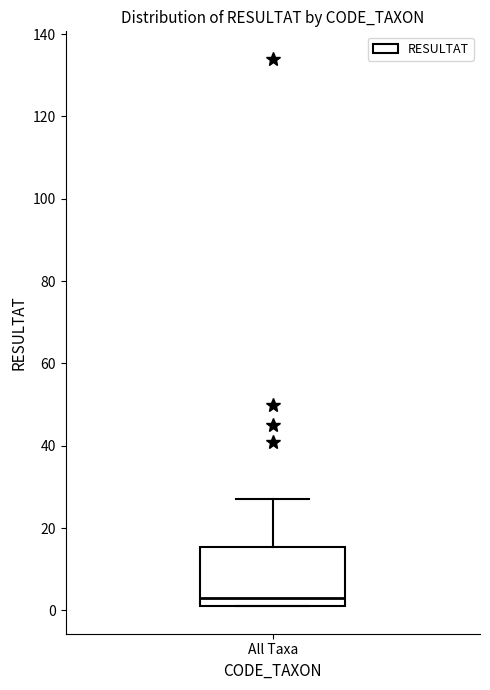

Read this box plot against the y-axis: the position of the median line, the range covered by the box, and the ends of both whiskers. The values are not printed on the chart, so give them approximately, as read against the axis.

median 4, box 2 to 16, whiskers 2 to 28